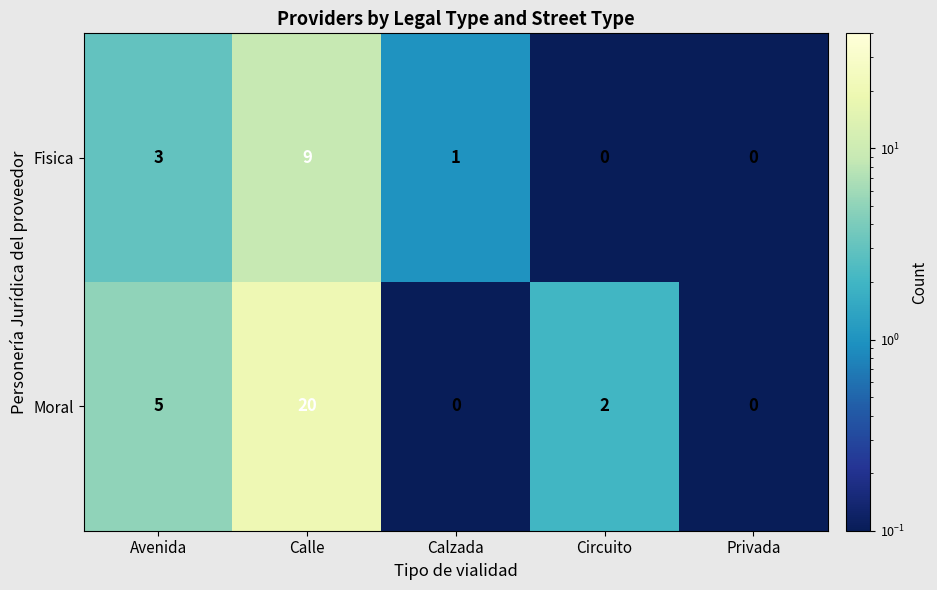

What is the difference between the second highest and minimum values in the Moral series?

5